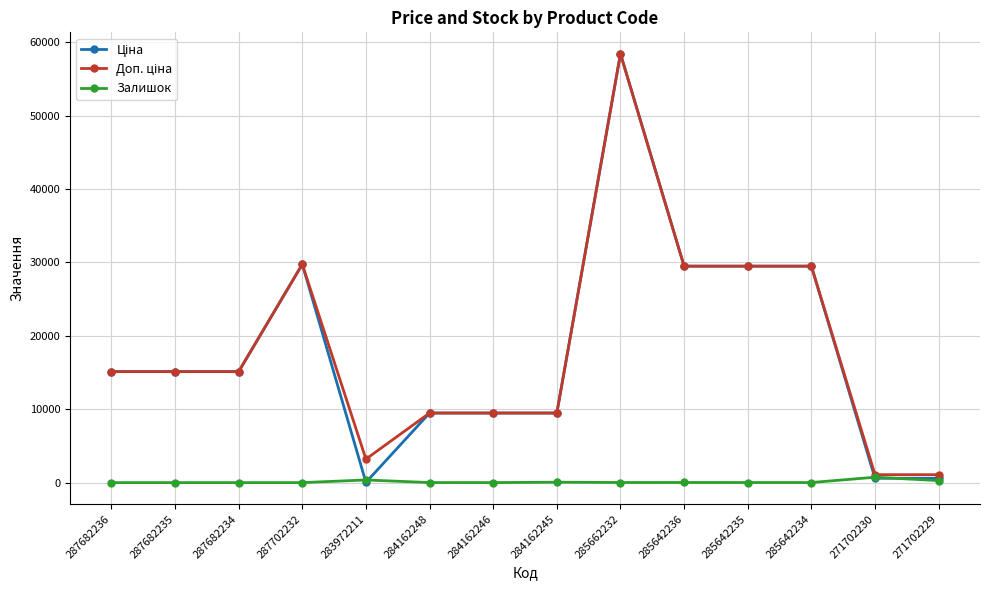

Which category has the highest value across all series?

285662232